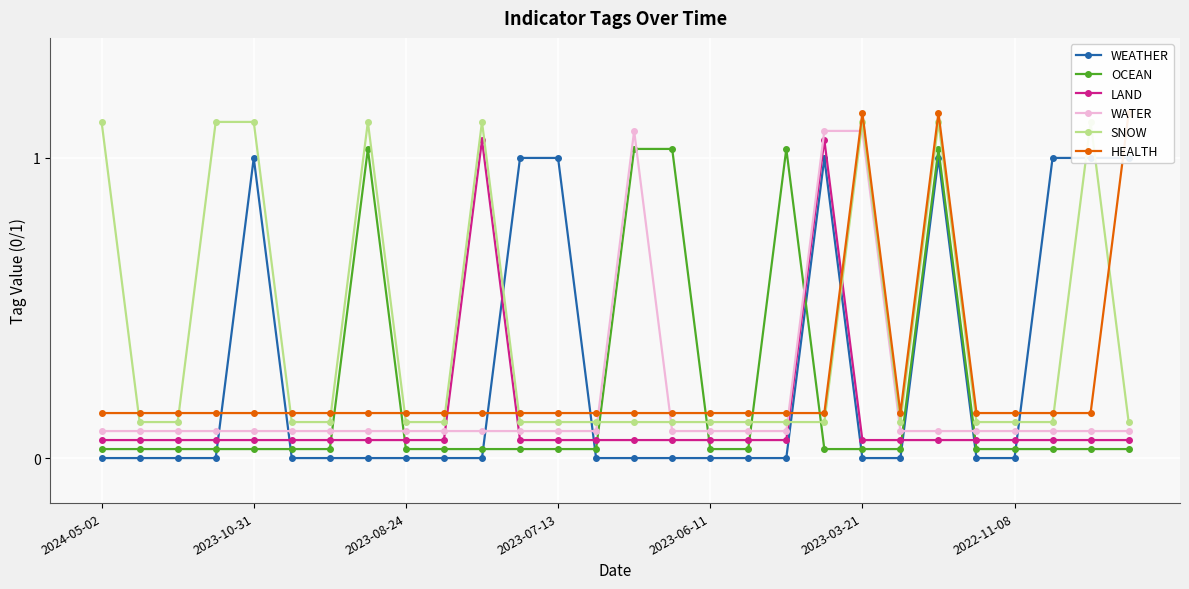

Does the chart display data point markers on the line(s)?

Yes